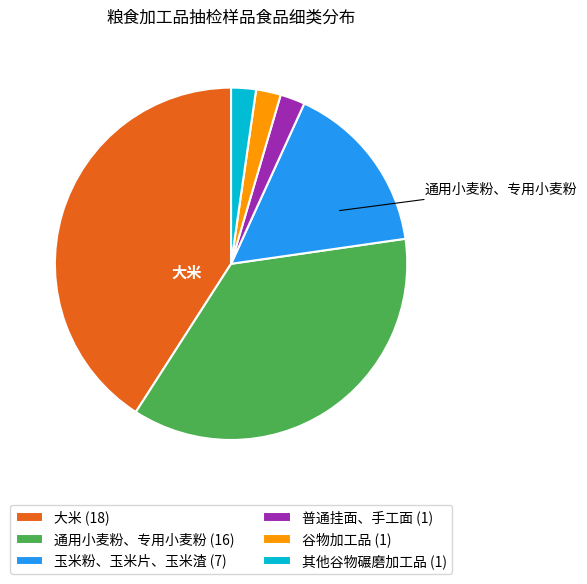

Which has a higher value, 普通挂面、手工面 (1) or 玉米粉、玉米片、玉米渣 (7)?

玉米粉、玉米片、玉米渣 (7)